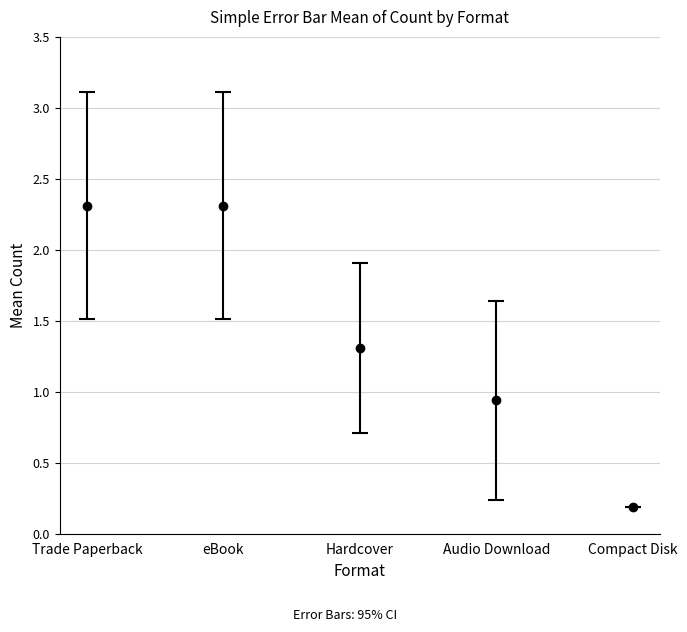

What position from the left is Trade Paperback?

1